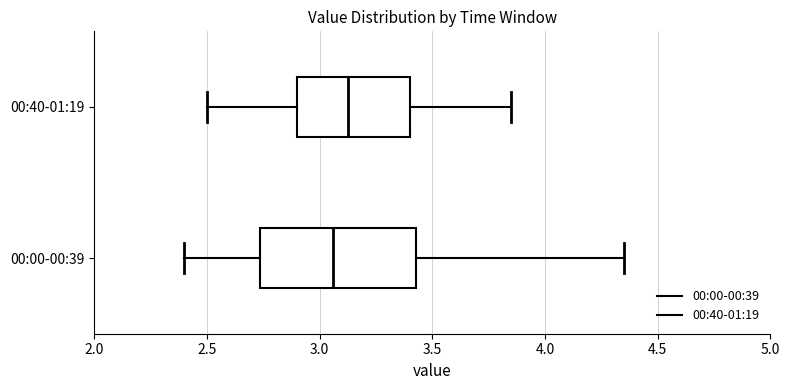

Which box's median line is the furthest to the left?

00:00-00:39